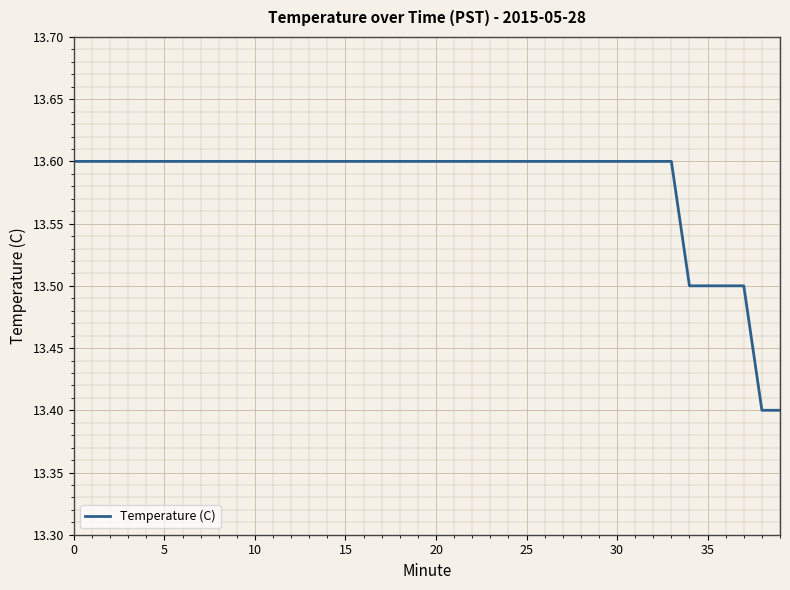

What is the smallest value displayed?

13.4